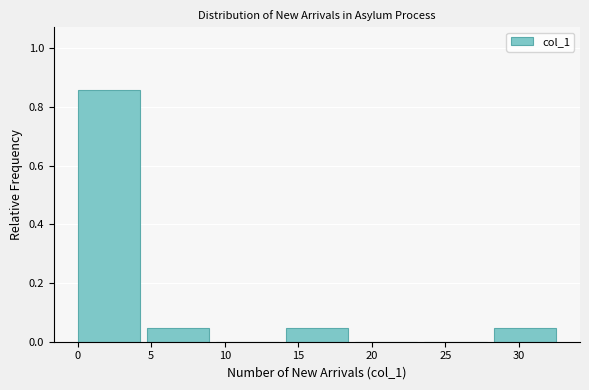

Reading left to right, transcribe this chart: for each bar, give the range it covers on the x-axis and its height. Neither the bar edges nor the heights are printed on the chart, so give them approximately, as read against the axes.

0.0 to 4.5: 0.86
4.5 to 9.5: 0.04
9.5 to 14.0: 0
14.0 to 19.0: 0.04
19.0 to 23.5: 0
23.5 to 28.5: 0
28.5 to 33.0: 0.04